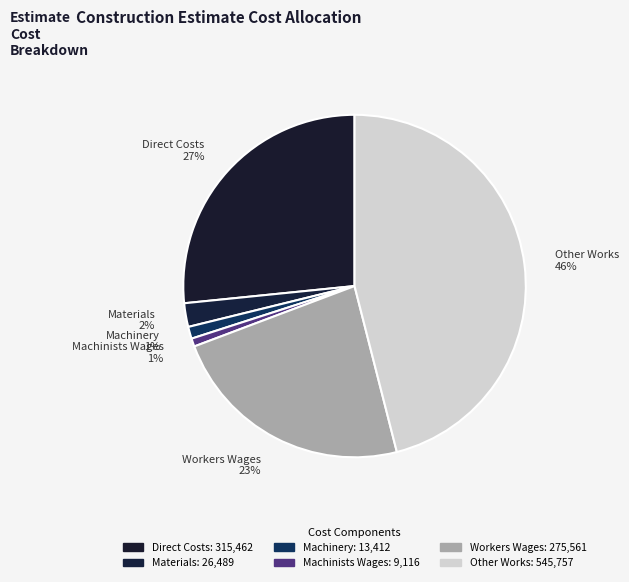

Is there any slice that represents more than half of the pie?

No